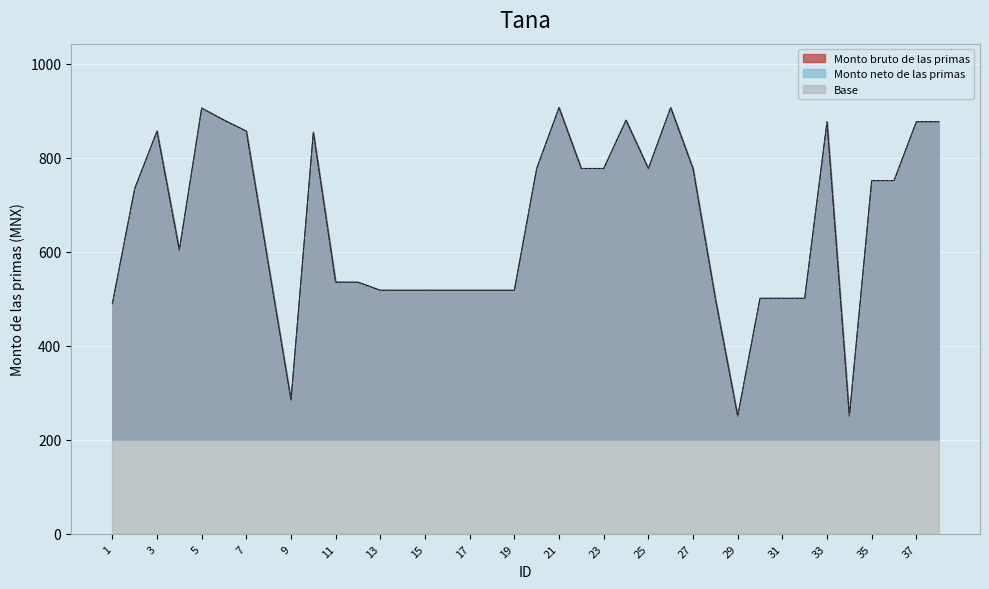

True or false: Monto bruto de las primas and Monto neto de las primas cross at least once.

False